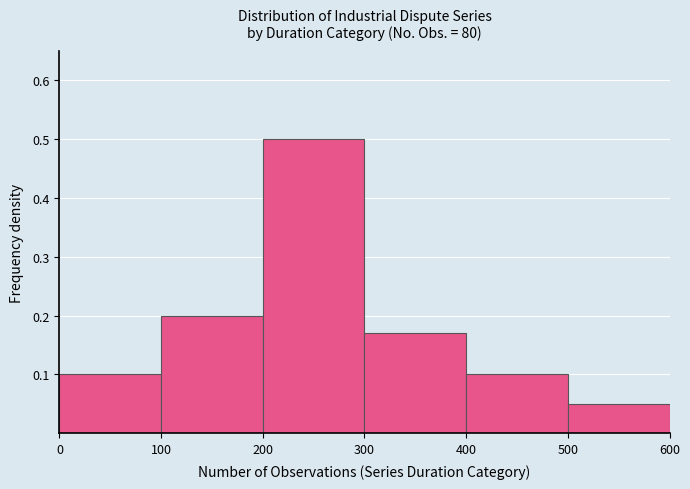

Over which range of the x-axis is the bar tallest?

200 to 300